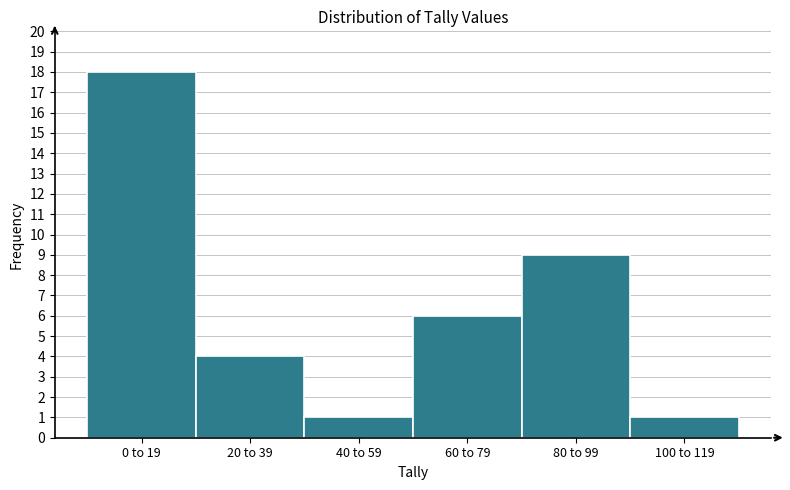

Reading left to right, list all the values displayed in this chart.

18	4	1	6	9	1